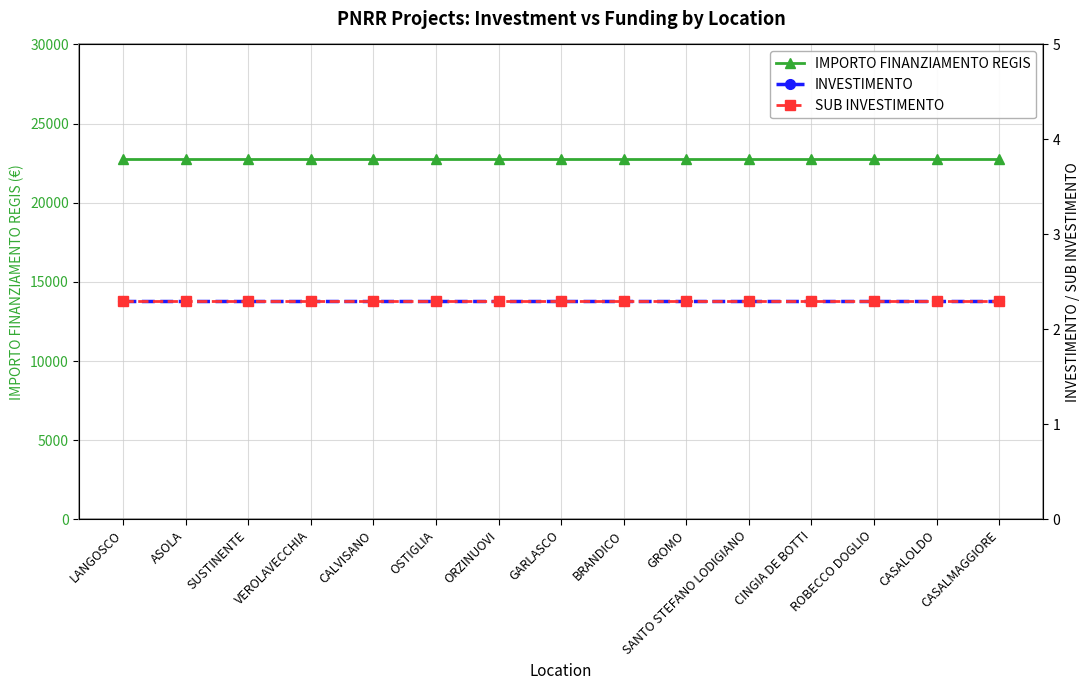

How many lines are shown in the chart?

3